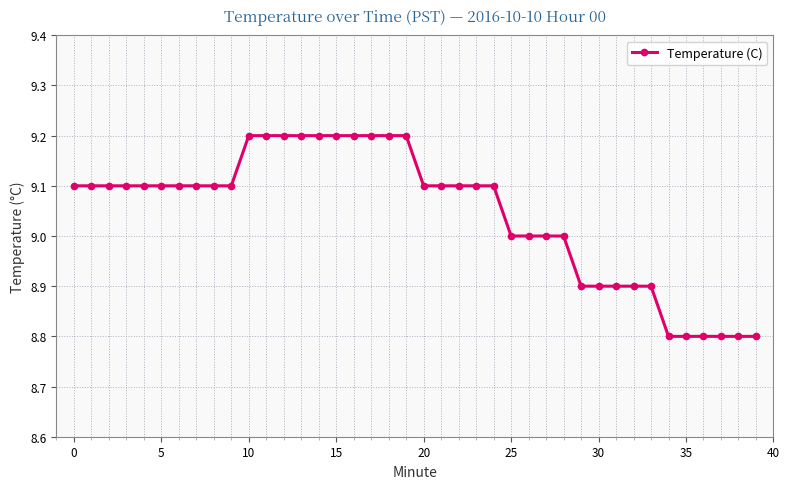

What is the difference between the second highest and second lowest values?

0.4